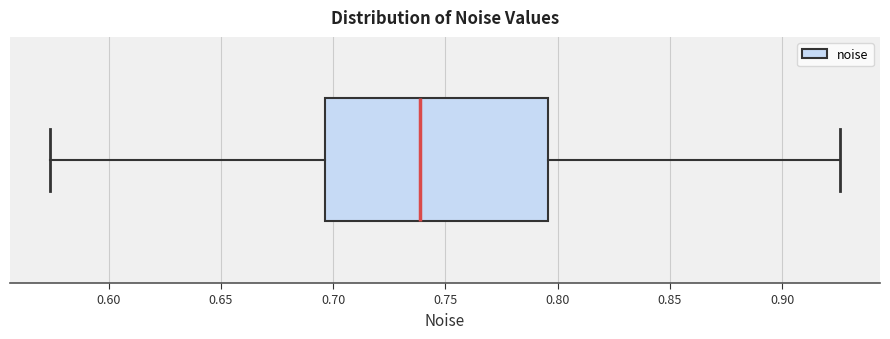

Read this box plot against the x-axis: the position of the median line, the range covered by the box, and the ends of both whiskers. The values are not printed on the chart, so give them approximately, as read against the axis.

median 0.740, box 0.695 to 0.795, whiskers 0.575 to 0.925